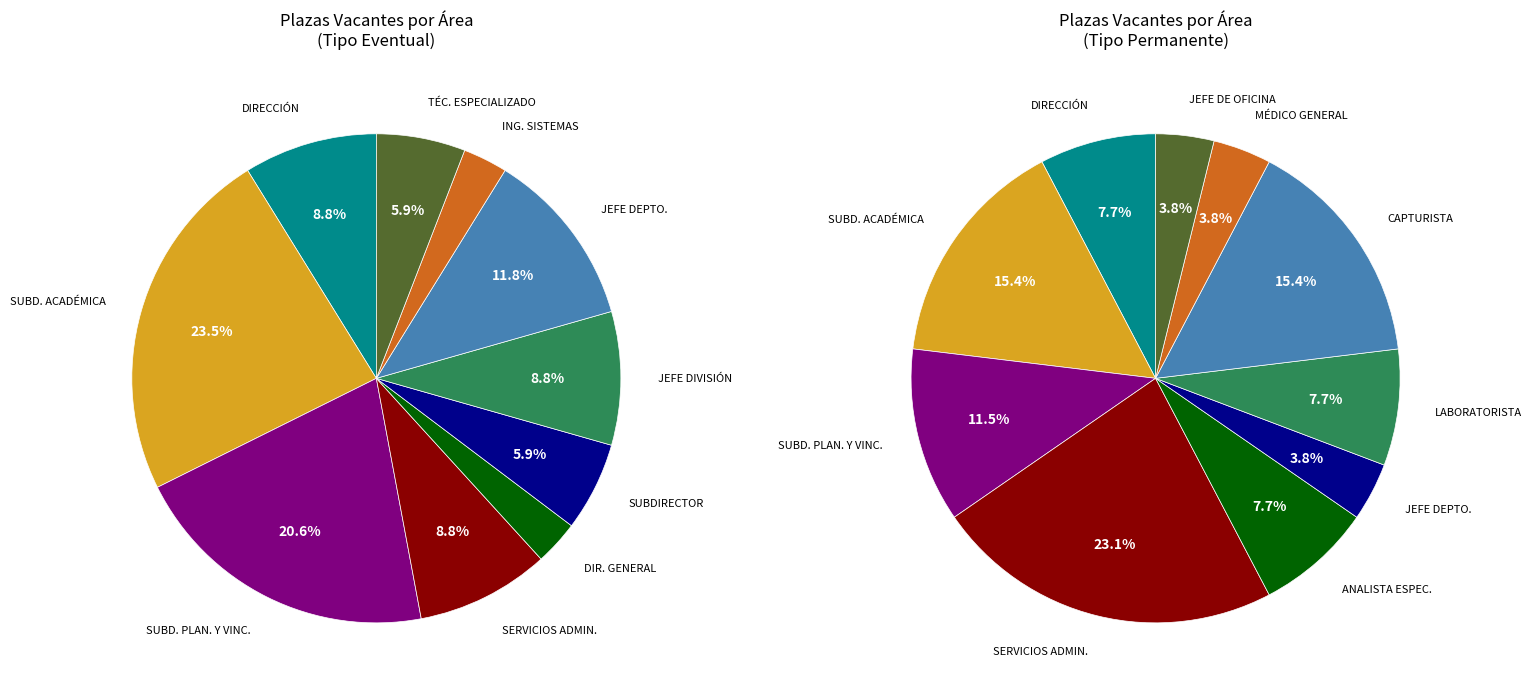

Which slice is the largest?

SERVICIOS ADMINISTRATIVOS